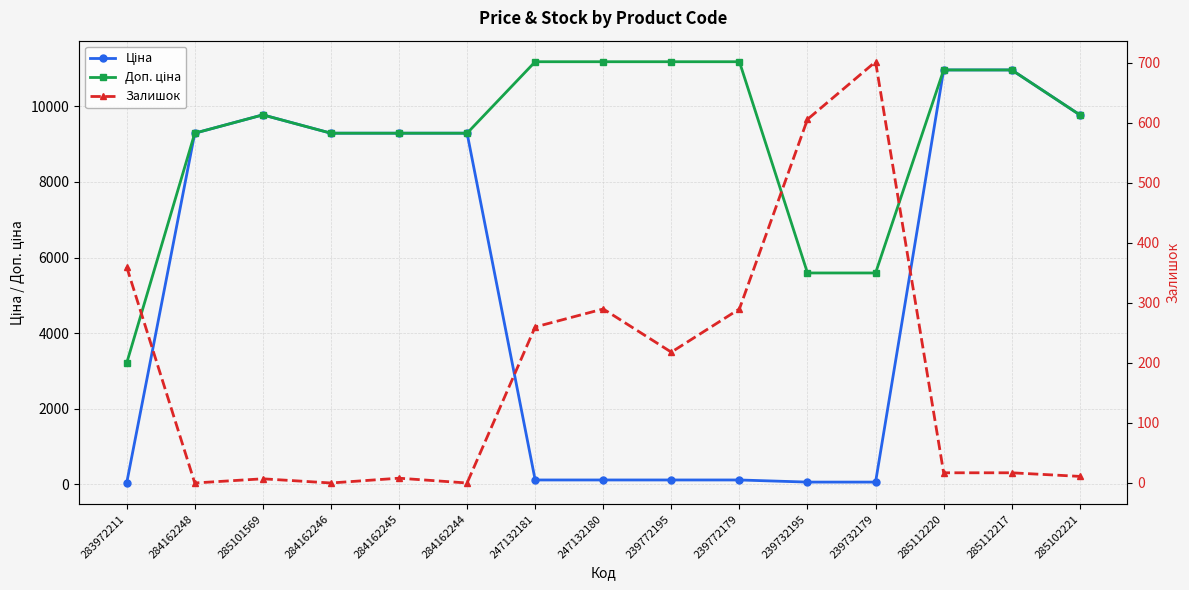

How many interior local peaks does the Ціна series have?

1